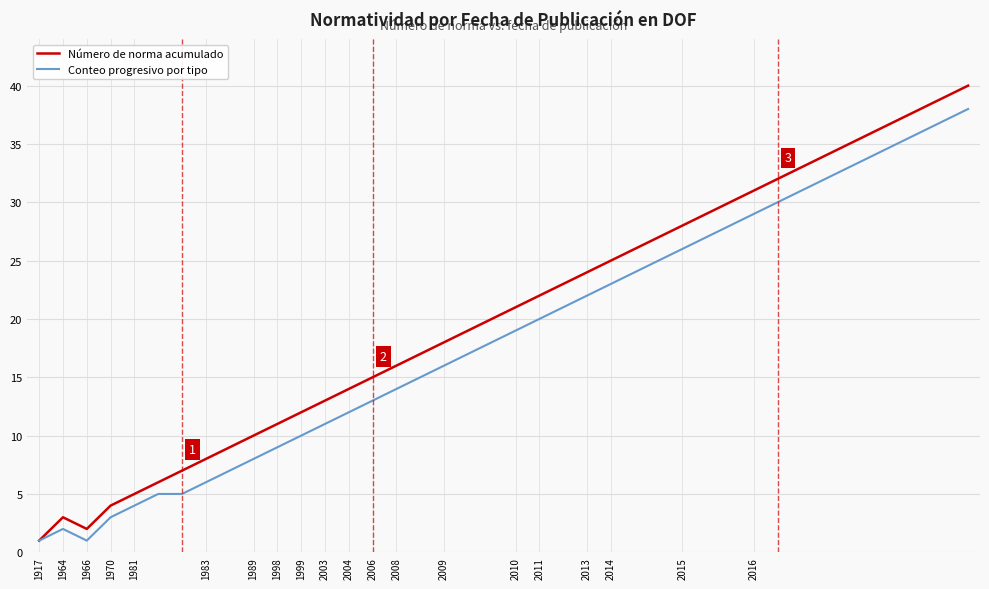

Which series has the widest spread of values?

Número de norma acumulado